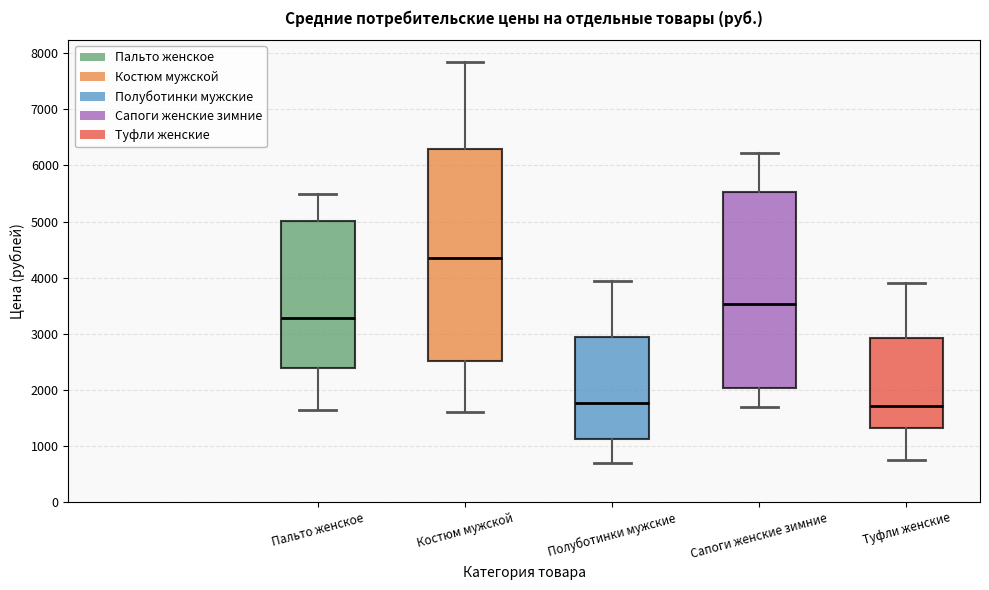

Where is the lower edge of the box for Полуботинки мужские on the y-axis? The values are not printed on the chart, so give them approximately, as read against the axis.

1100